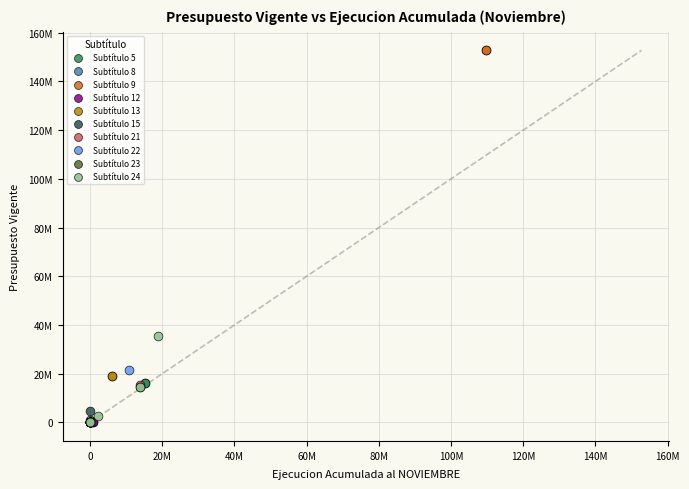

Which series reaches the maximum Y coordinate?

Subtítulo 9